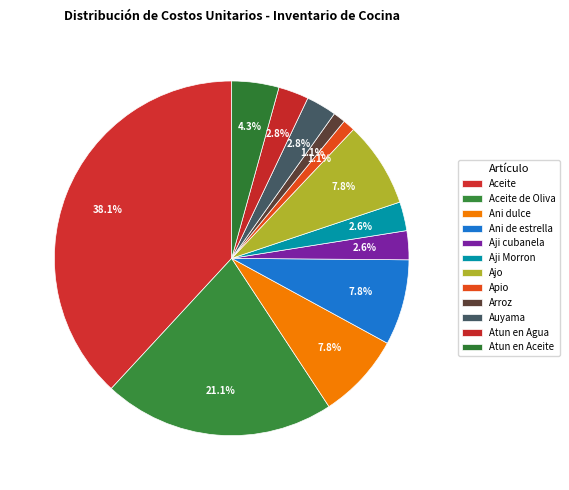

Rank the categories by value from highest to lowest.

Aceite, Aceite de Oliva, Ani dulce, Ani de estrella, Ajo, Atun en Aceite, Auyama, Atun en Agua, Aji cubanela, Aji Morron, Apio, Arroz